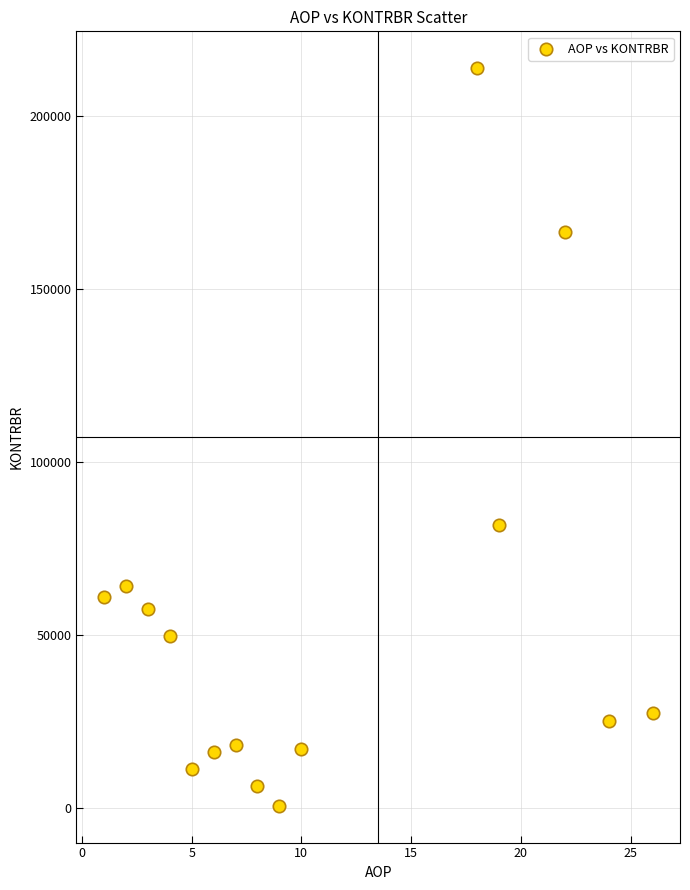

What is the range of X values (max minus min)?

25.0